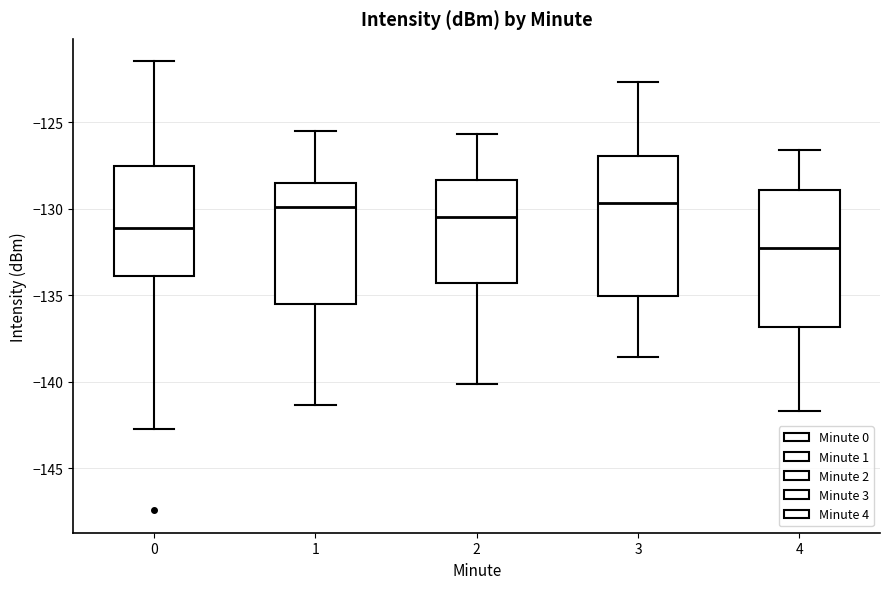

Reading left to right, transcribe this box plot: for each box, give where its median line is, the range the box spans, and where its two whiskers end, as read against the y-axis. The values are not printed on the chart, so give them approximately, as read against the axis.

0: median -131.0, box -134.0 to -127.5, whiskers -142.5 to -121.5
1: median -130.0, box -135.5 to -128.5, whiskers -141.5 to -125.5
2: median -130.5, box -134.5 to -128.5, whiskers -140.0 to -125.5
3: median -129.5, box -135.0 to -127.0, whiskers -138.5 to -122.5
4: median -132.0, box -137.0 to -129.0, whiskers -141.5 to -126.5